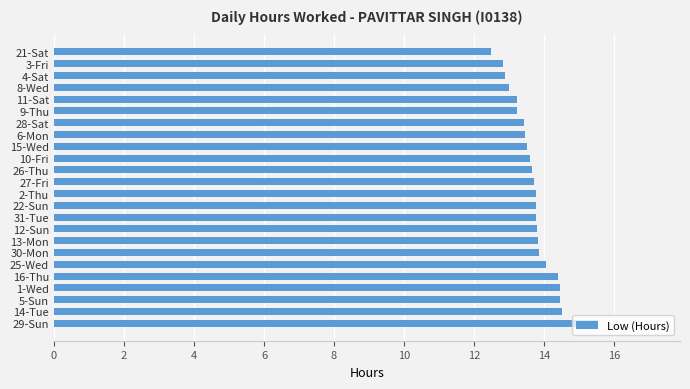

What is the ratio of the value at 22-Sun to the value at 28-Sat?

1.0